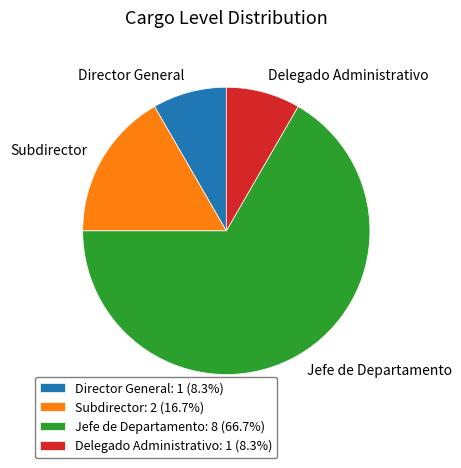

How many slices are in this pie chart?

4